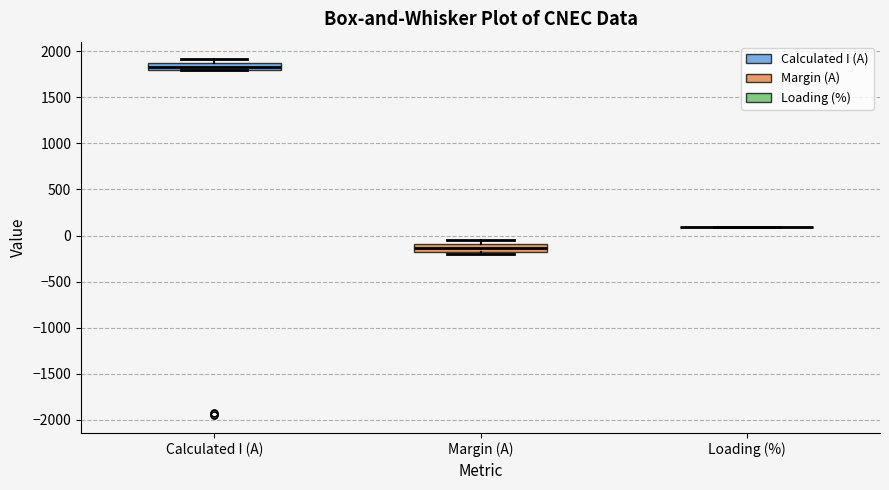

Where is the upper edge of the box for Margin (A) on the y-axis? The values are not printed on the chart, so give them approximately, as read against the axis.

-100